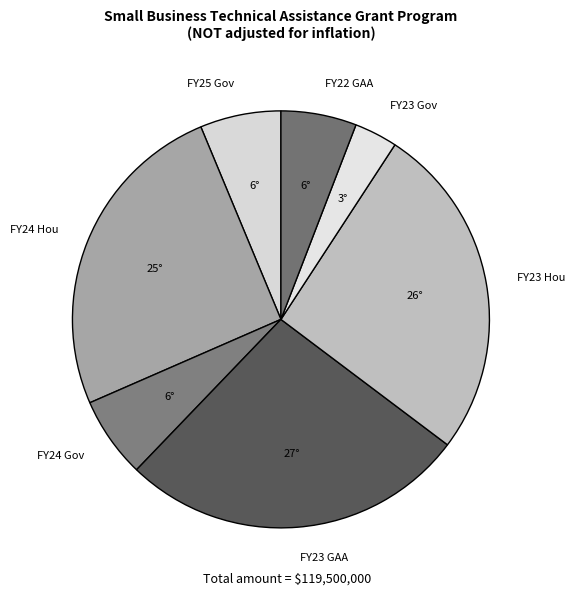

Is there any slice that represents more than half of the pie?

No